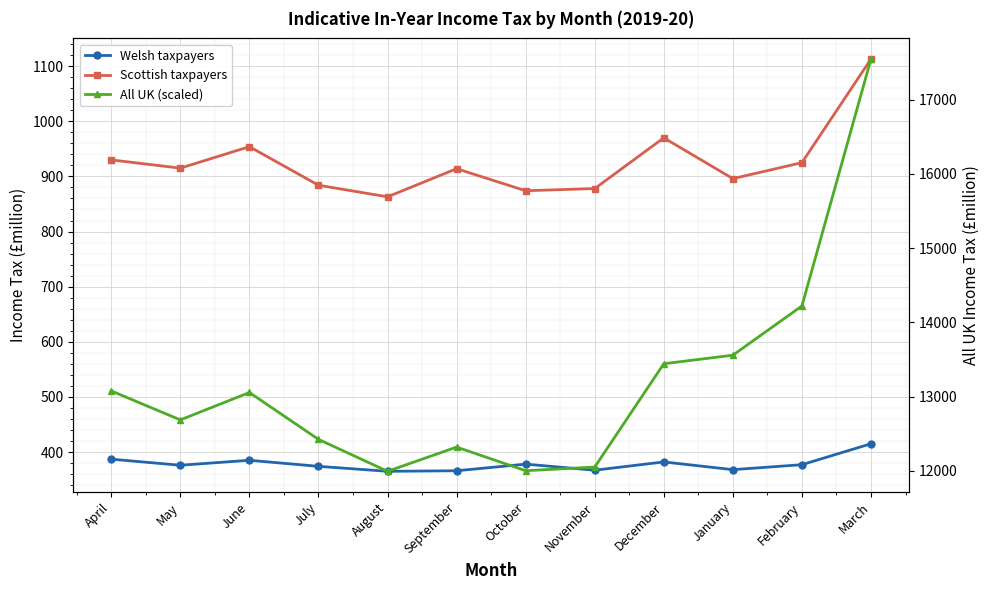

At which category is the sum across all series the highest?

March